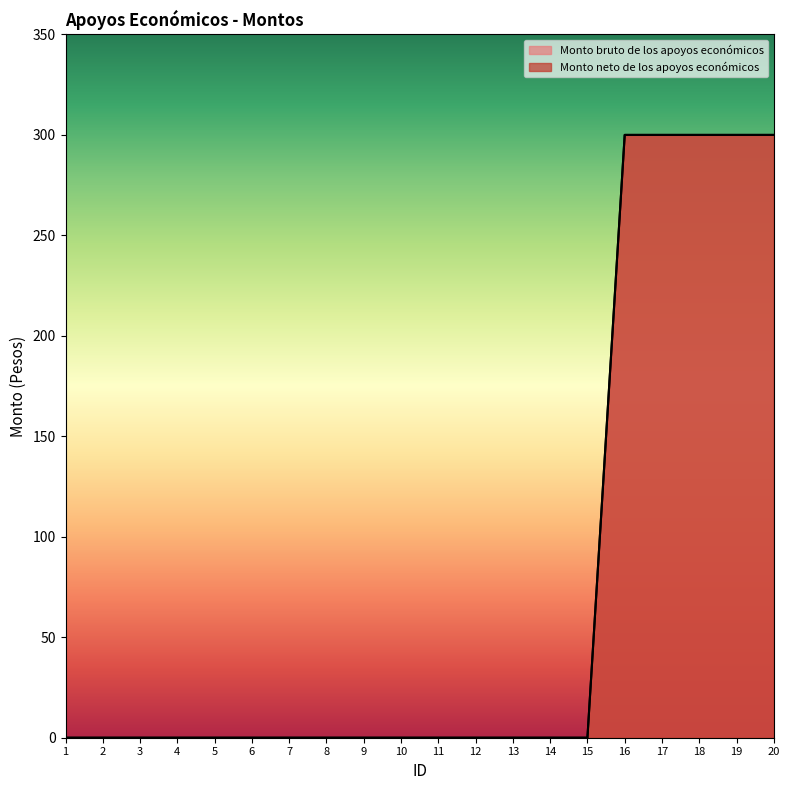

True or false: Monto bruto de los apoyos económicos and Monto neto de los apoyos económicos cross at least once.

False